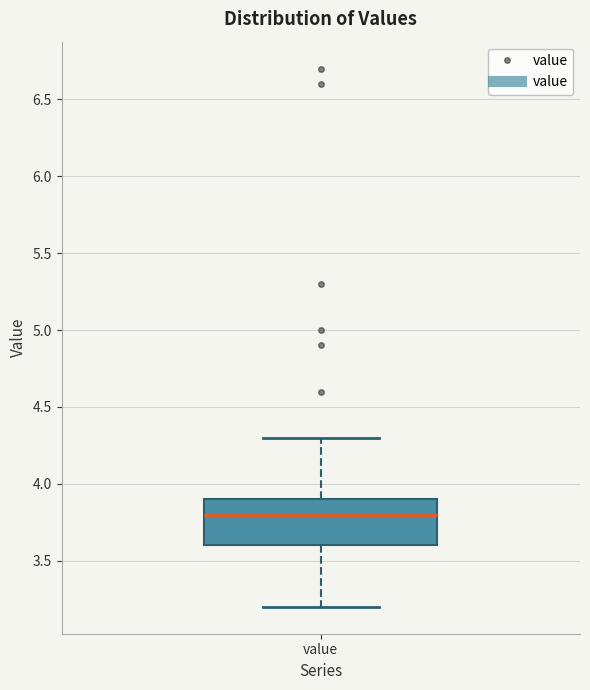

Transcribe this box plot: give where the median line is, the range the box spans, and where the two whiskers end, as read against the y-axis. The values are not printed on the chart, so give them approximately, as read against the axis.

median 3.8, box 3.6 to 3.9, whiskers 3.2 to 4.3